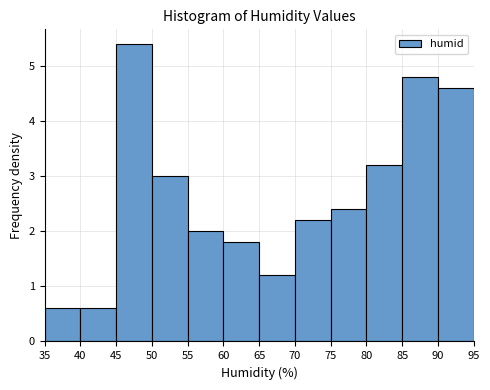

What is the height of the bar covering 55 to 60 on the x-axis? The values are not printed on the chart, so give them approximately, as read against the axis.

2.0